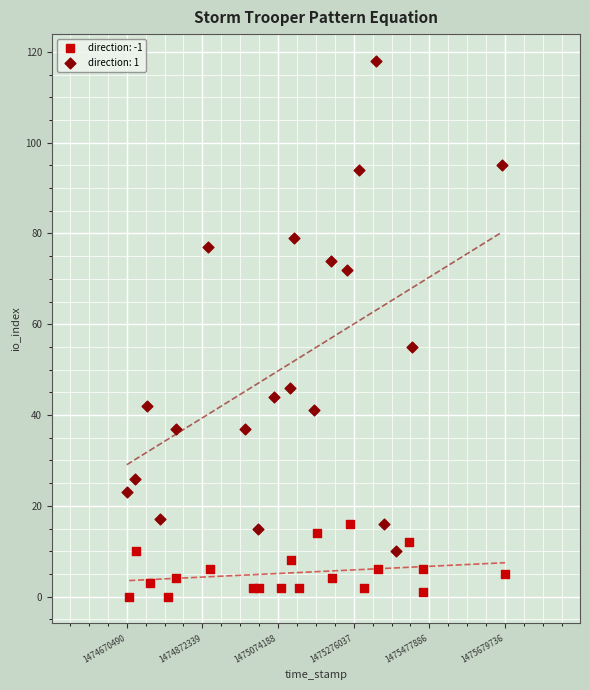

Which series reaches the minimum Y coordinate?

direction: -1